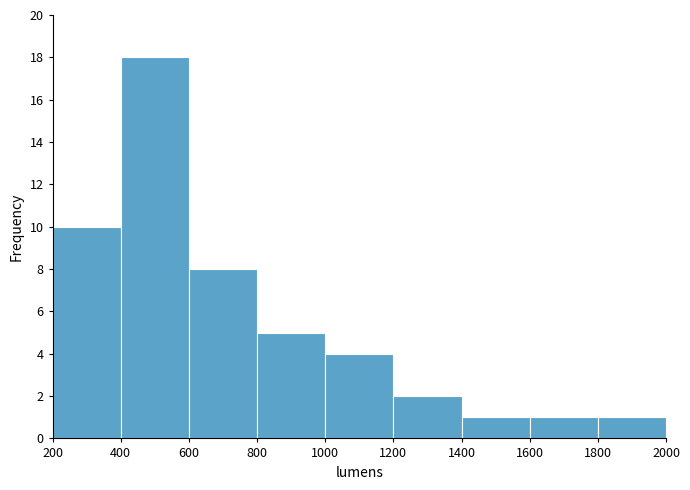

Reading left to right, transcribe this chart: for each bar, give the range it covers on the x-axis and its height. The values are not printed on the chart, so give them approximately, as read against the axis.

200 to 400: 10
400 to 600: 18
600 to 800: 8
800 to 1000: 5
1000 to 1200: 4
1200 to 1400: 2
1400 to 1600: 1
1600 to 1800: 1
1800 to 2000: 1